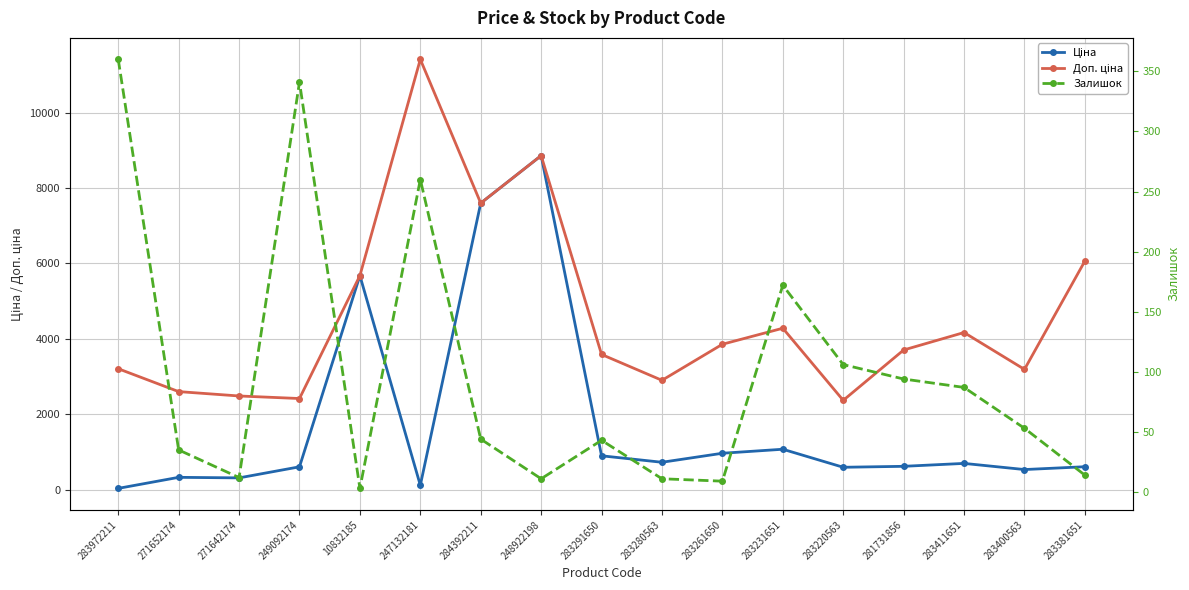

True or false: Доп. ціна and Ціна cross at least once.

False